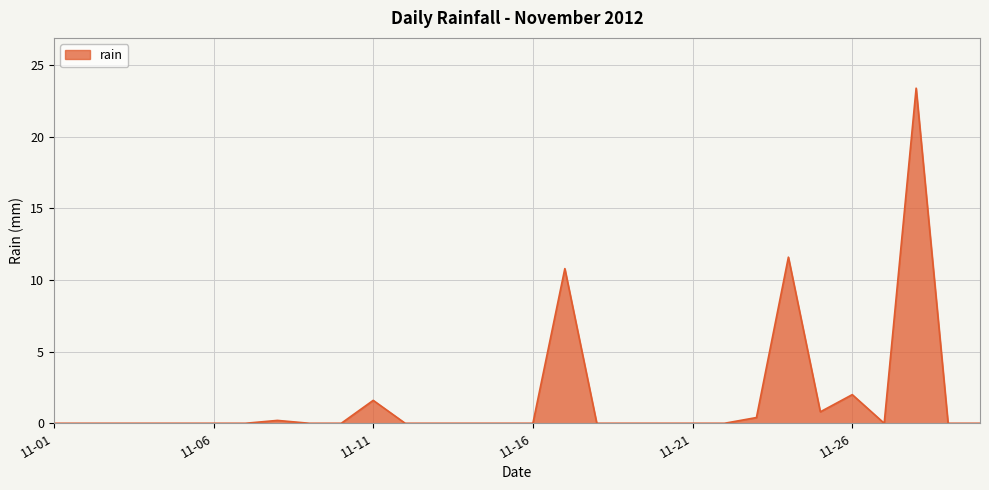

What is the difference between the maximum and minimum values?

23.4